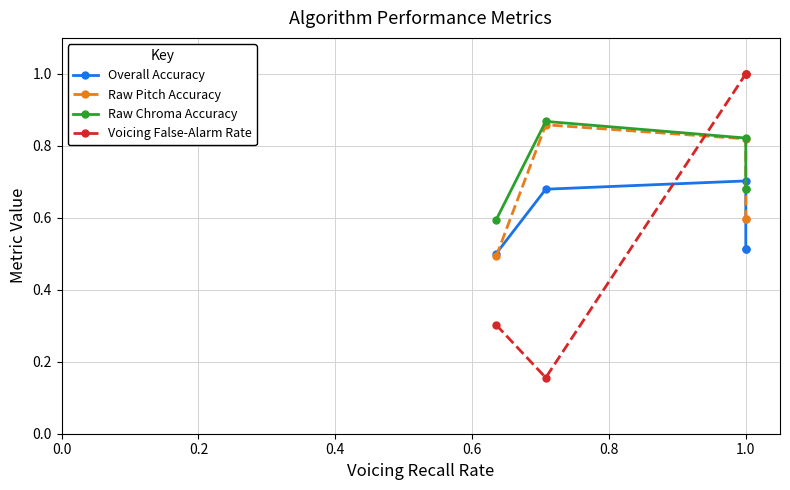

Which series has the largest total across all categories?

Raw Chroma Accuracy